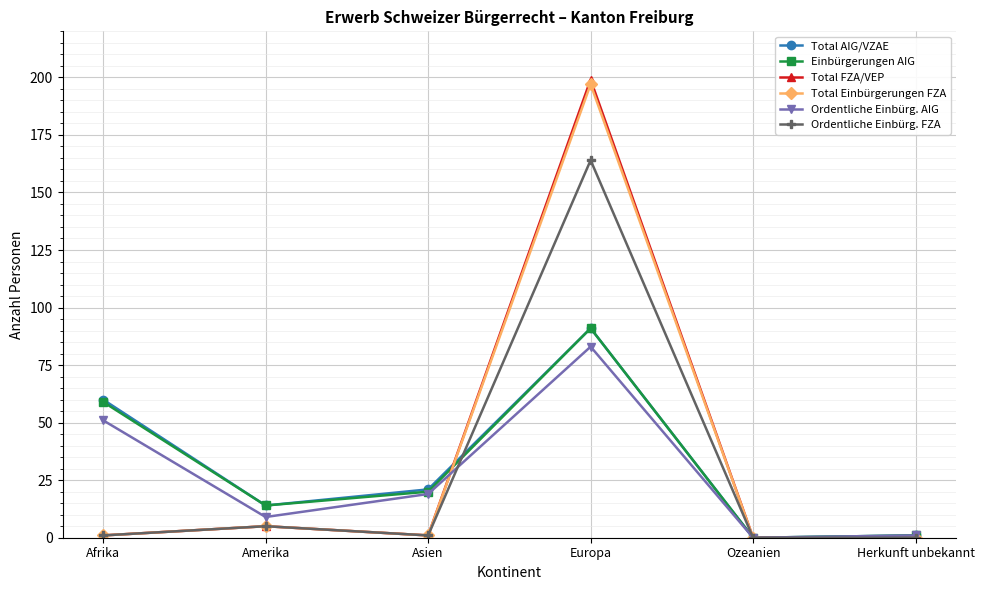

How many values in Einbürgerungen AIG are above zero?

5